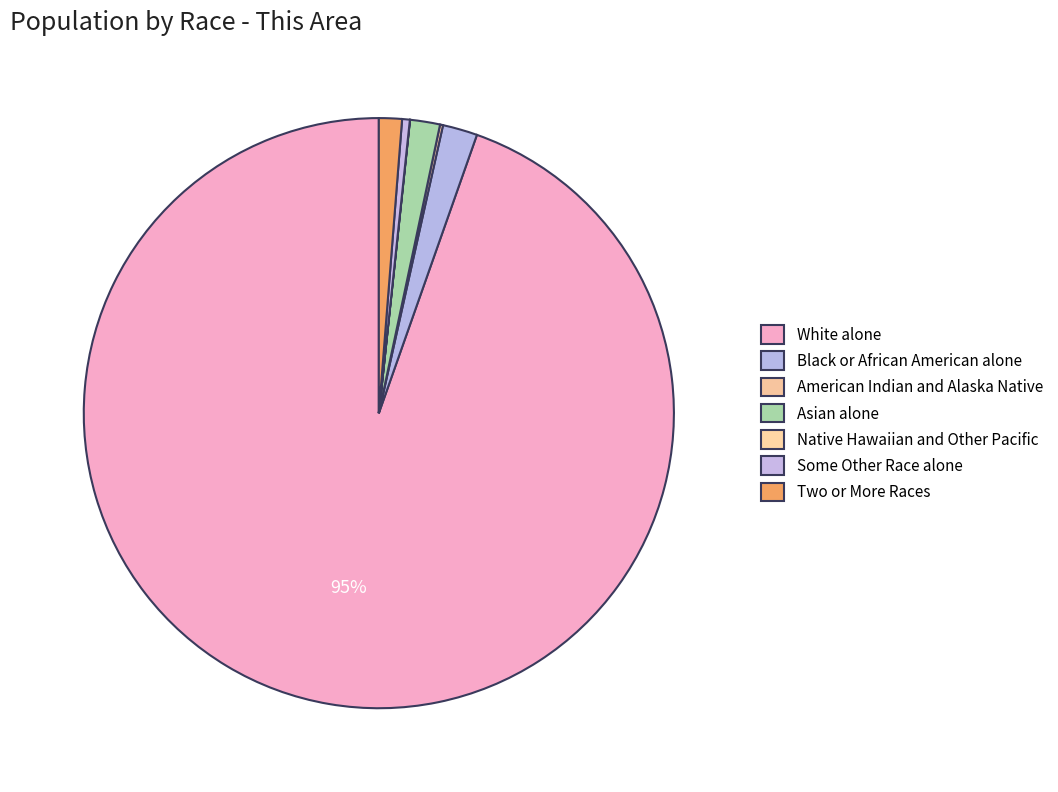

Which category has the biggest portion of the pie?

White alone